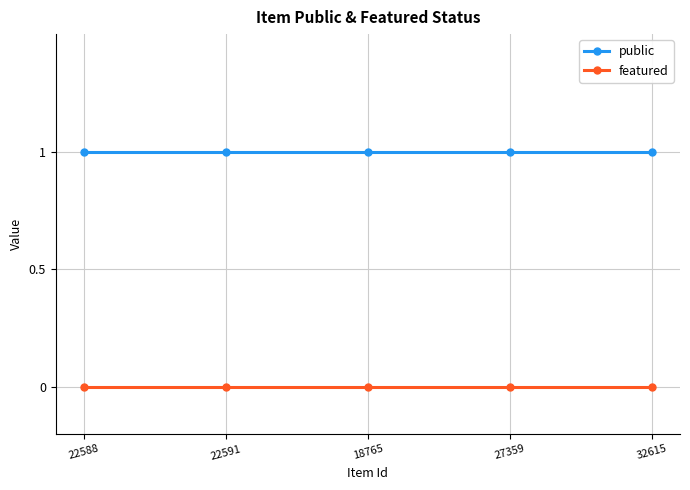

Which series has the largest total across all categories?

public